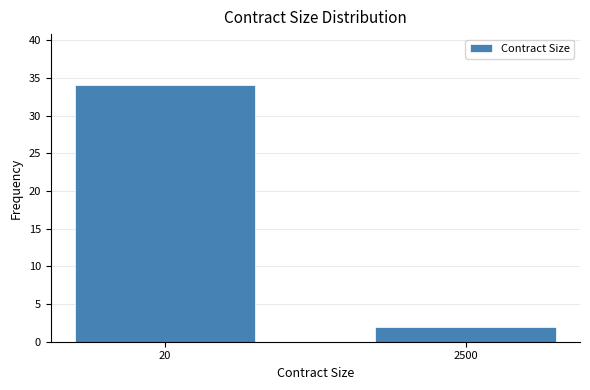

Reading right to left, transcribe all the data shown in this chart.

2500=2	20=34